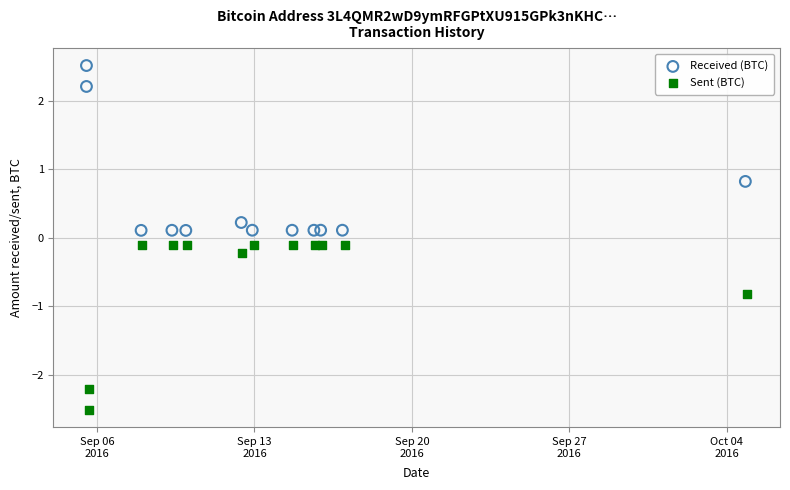

What are all the series names shown in the legend?

Received (BTC), Sent (BTC)